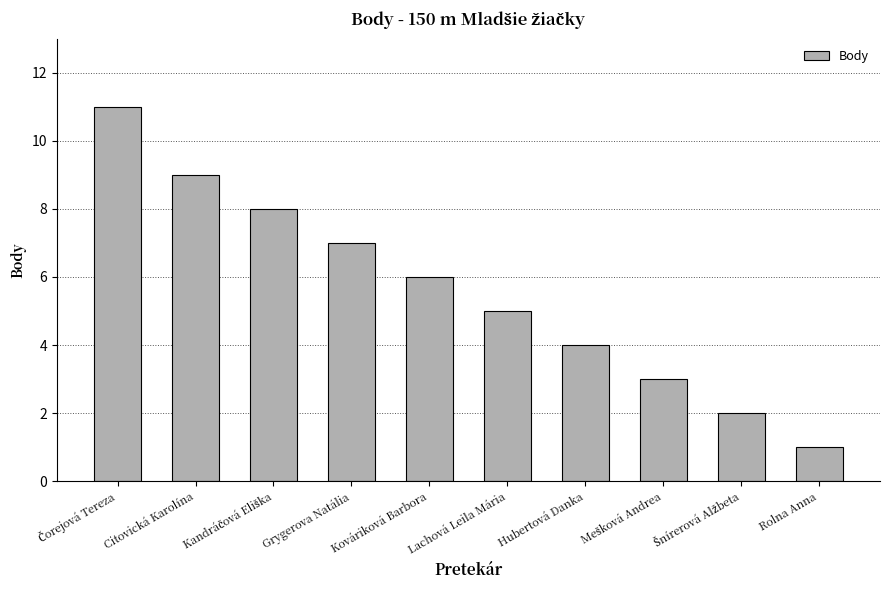

What is the maximum value shown in the chart?

11